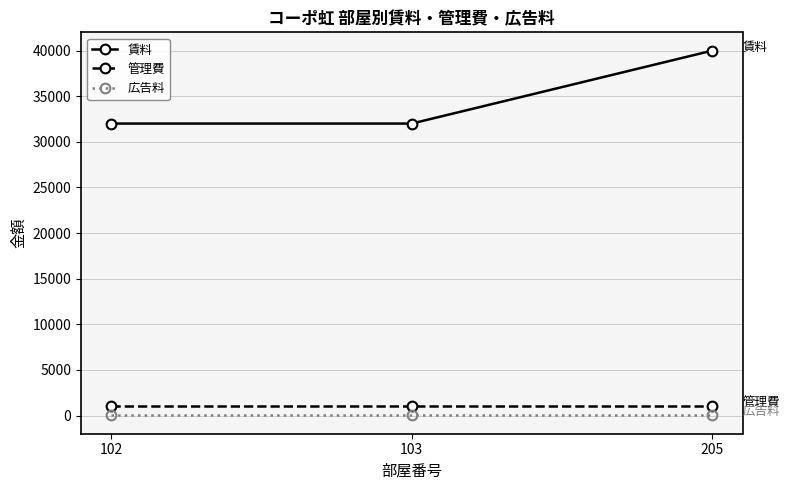

Is the value of 賃料 at 103 greater than the value of 管理費 at 103?

Yes